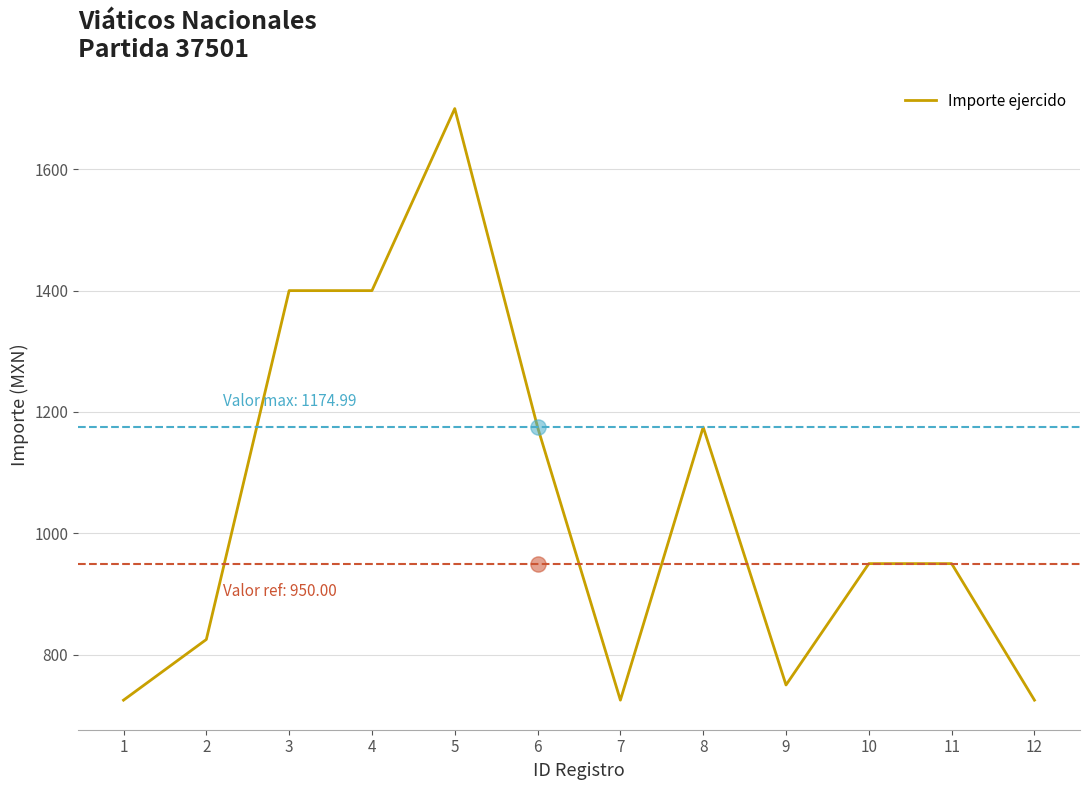

What is the change in value from 5 to 11?

-750.0